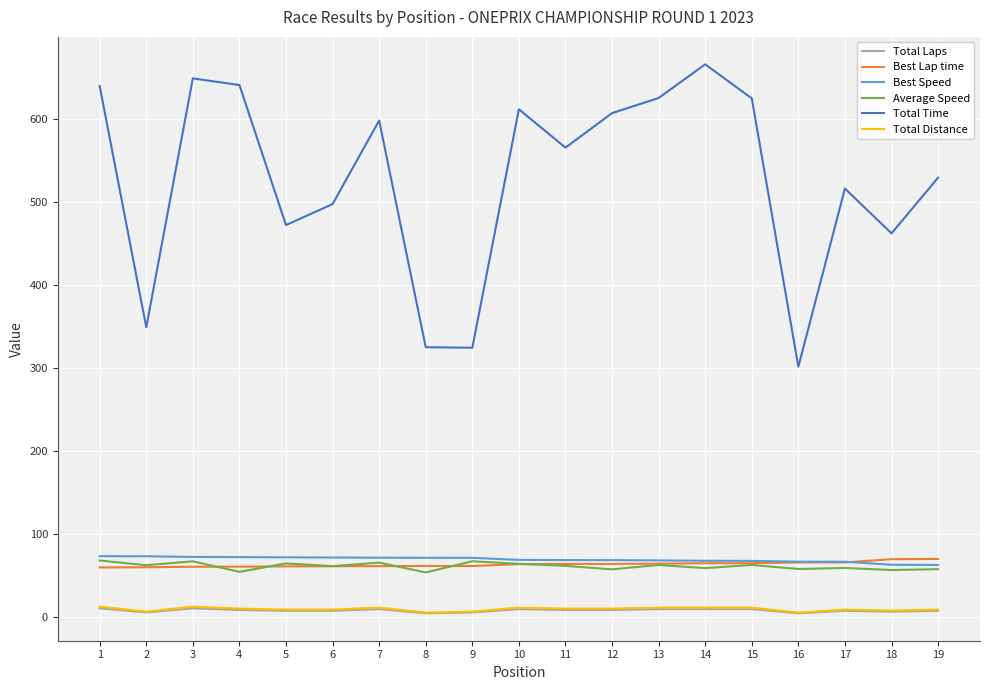

The Total Laps series shows 8.0 at 4. True or false?

True